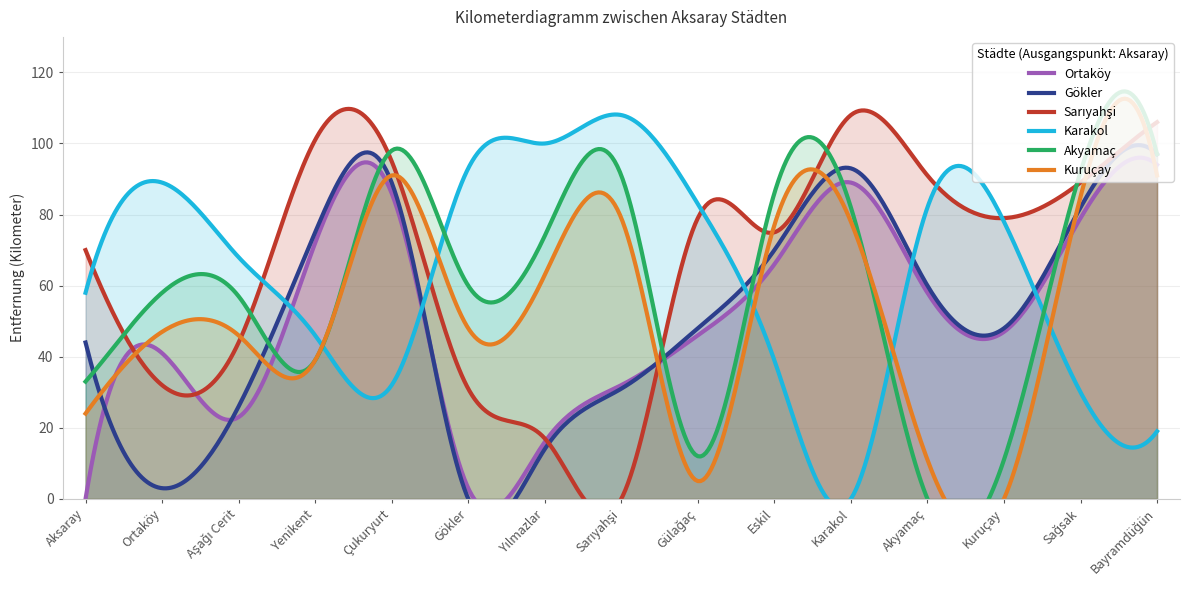

Where does the Karakol series first go above 68?

Ortaköy